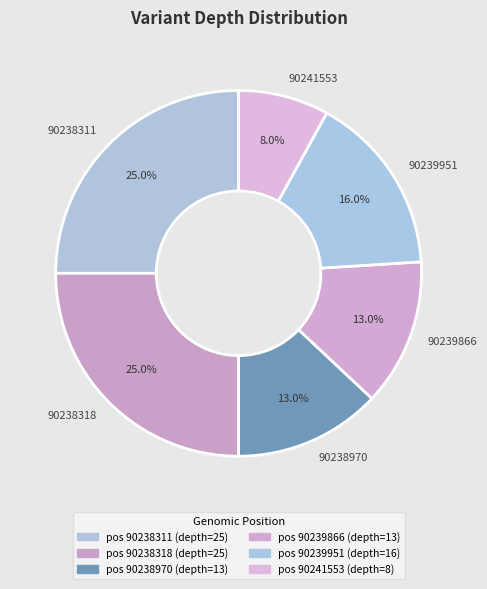

To the nearest percent, what is the average slice percentage?

17%